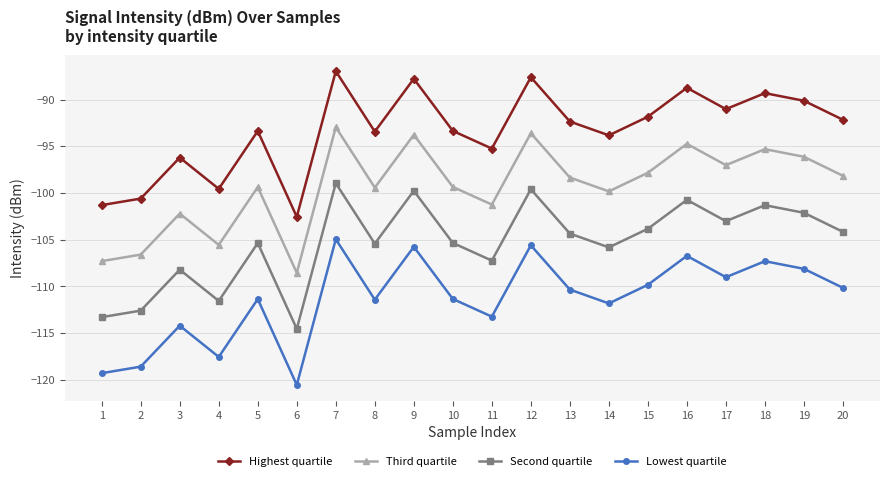

The value of Highest quartile at 19 is -90.1. True or false?

True